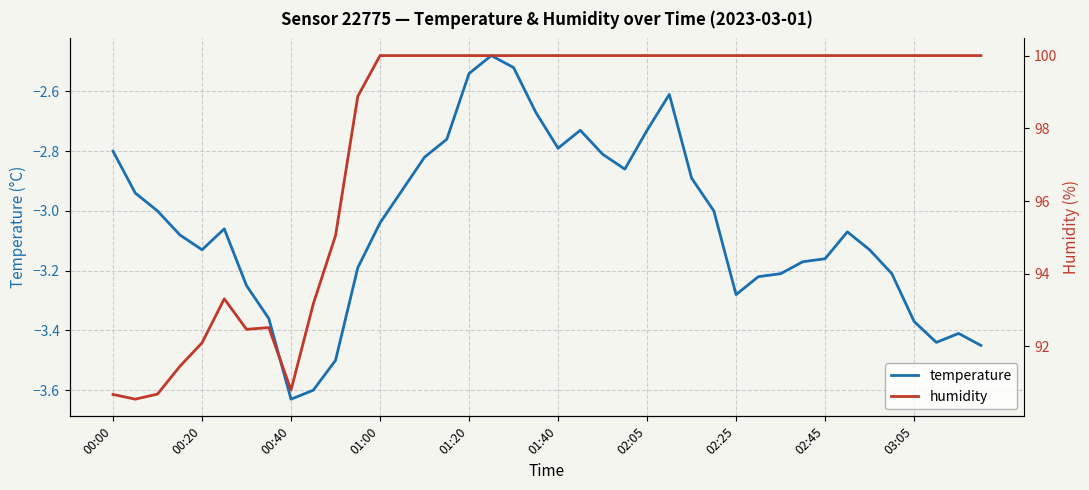

What is the difference between the maximum and minimum values in the humidity series?

9.5